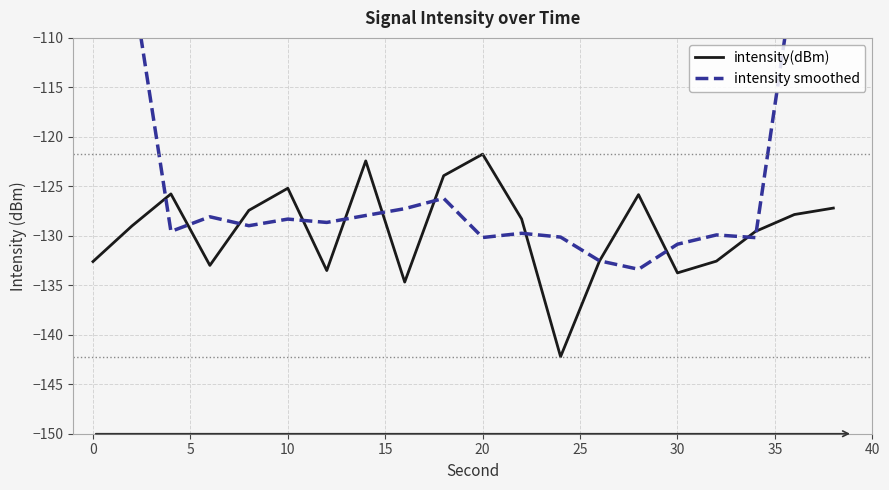

What is the lowest value of the intensity(dBm) series?

-142.2